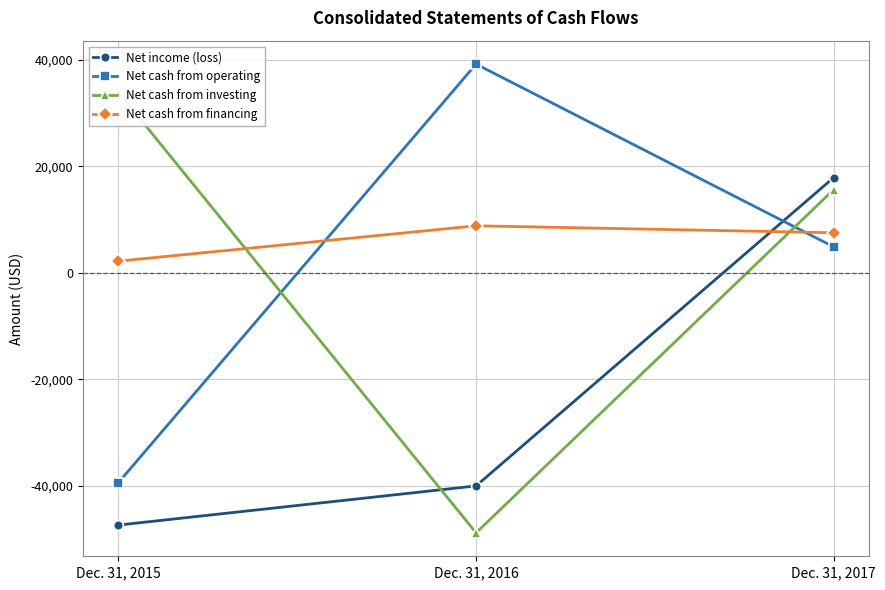

Does the chart have visible grid lines?

Yes